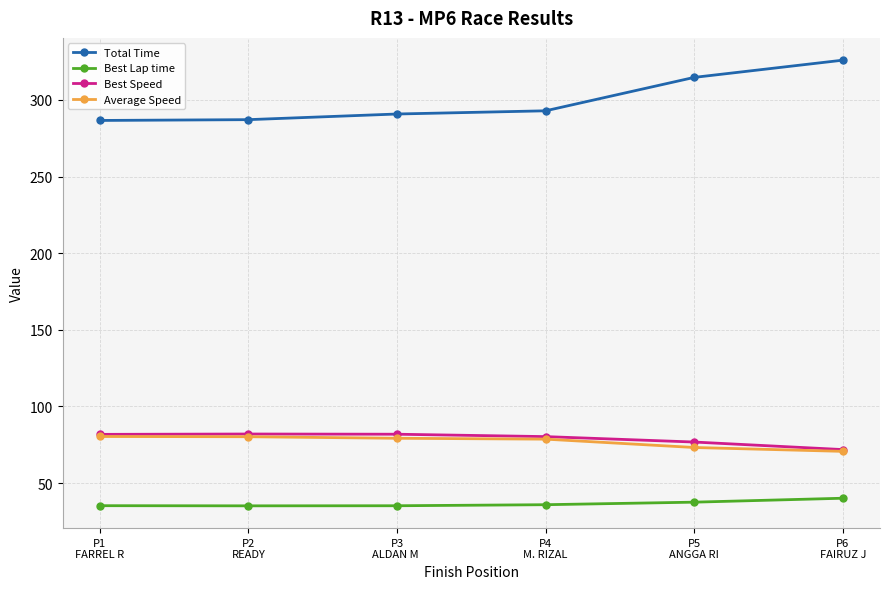

True or false: Average Speed and Total Time intersect in this chart.

False